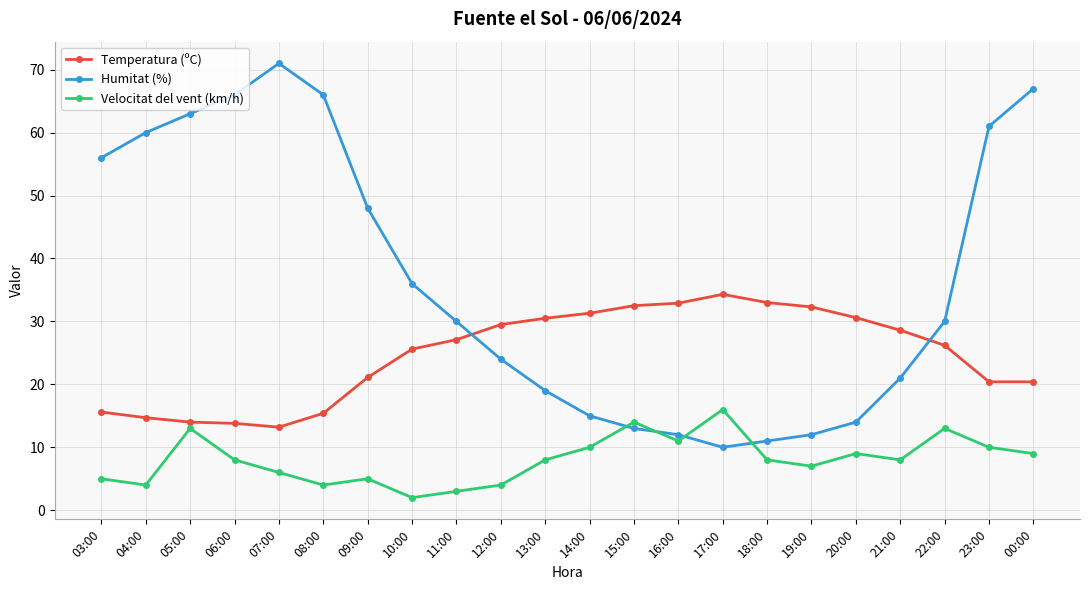

What is the total value across all series at 18:00?

52.0